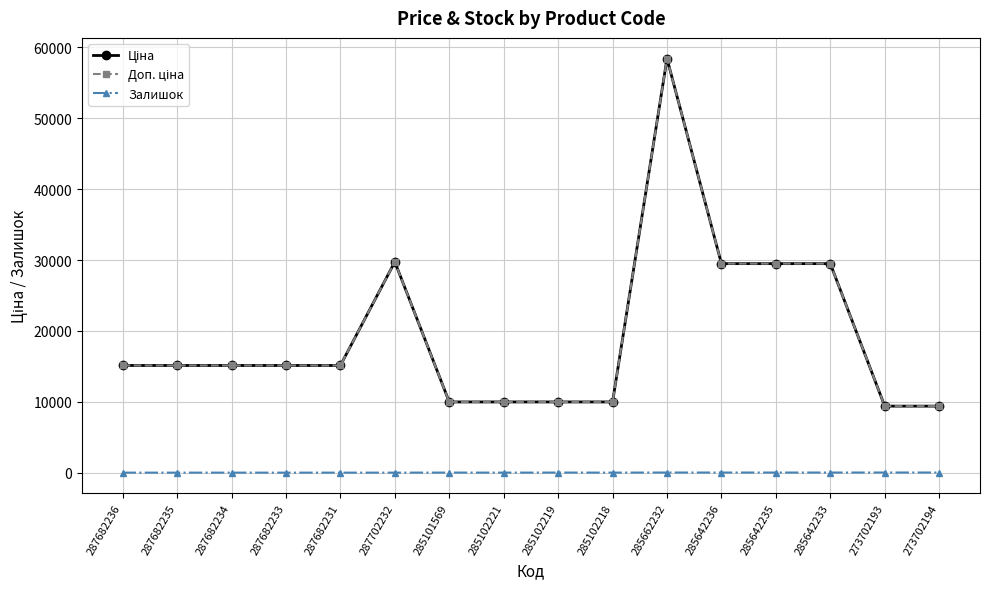

At 285642235, list the series in order from largest to smallest.

Ціна, Доп. ціна, Залишок